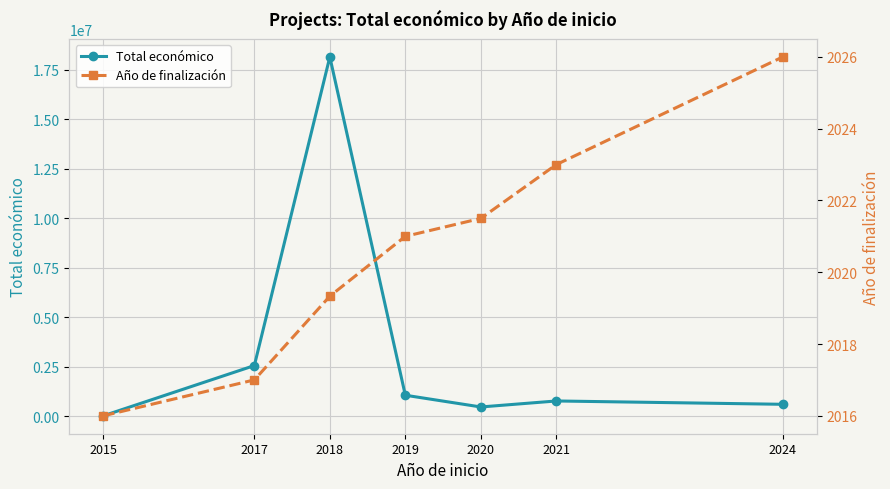

True or false: Total económico and Año de finalización intersect in this chart.

False